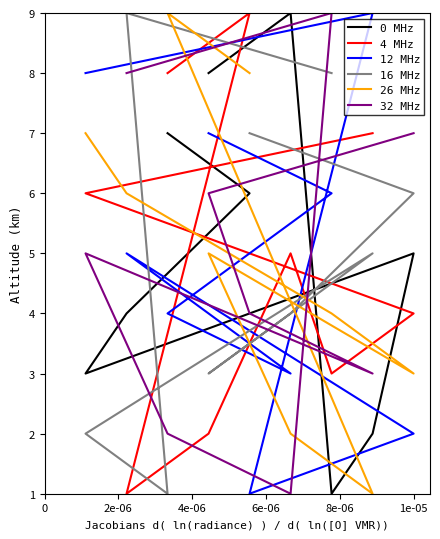

Which series has the largest total across all categories?

0 MHz